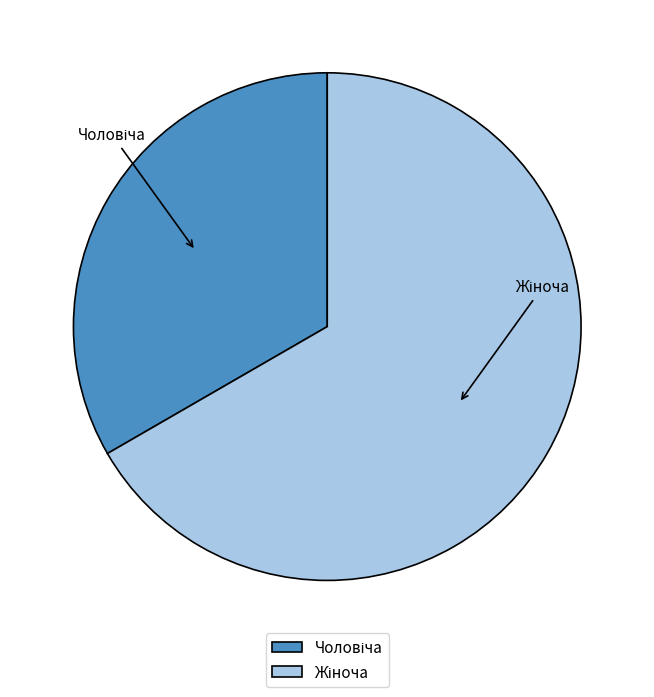

Is there any slice that represents more than half of the pie?

Yes